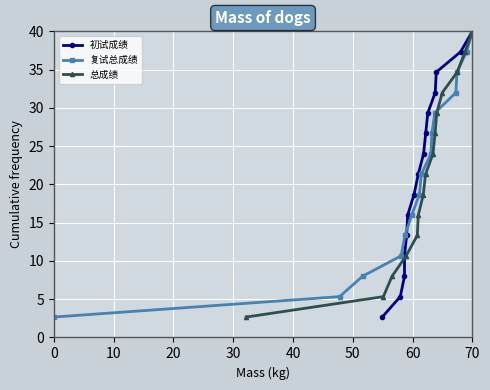

True or false: 初试成绩 and 总成绩 cross at least once.

False